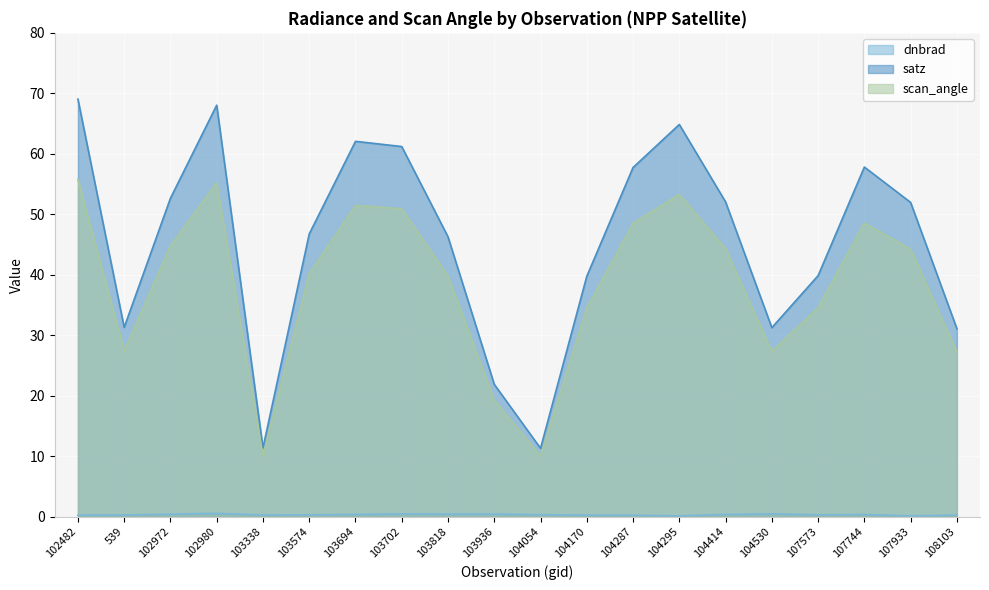

List the series in order of their overall mean, highest first.

satz, scan_angle, dnbrad